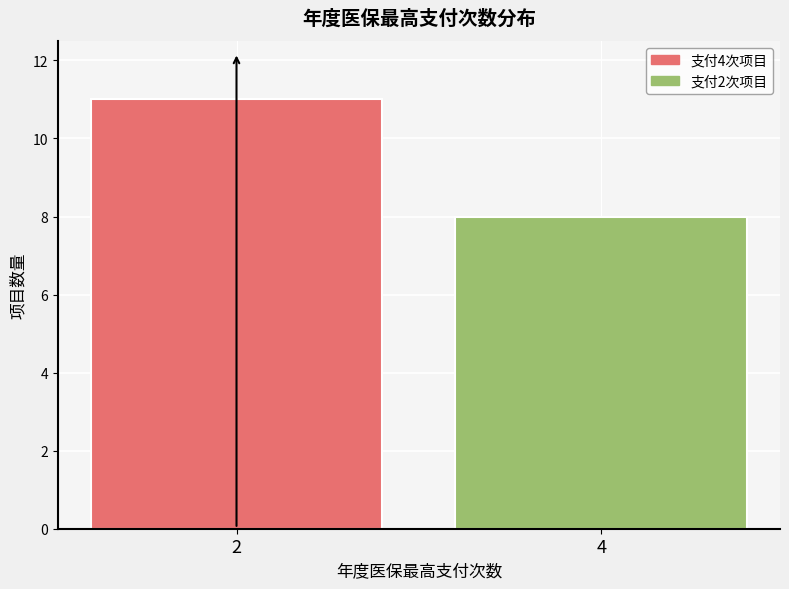

Reading left to right, extract all data points from this chart.

2=11	4=8